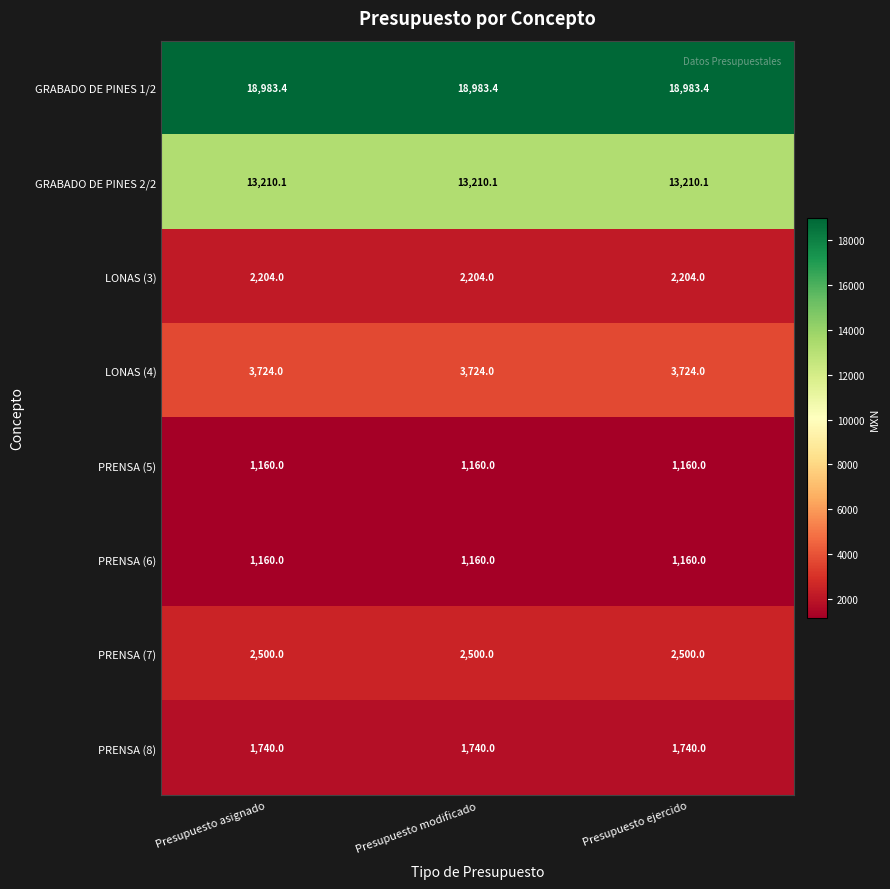

What is the difference between the highest and lowest values at Presupuesto asignado?

17823.4